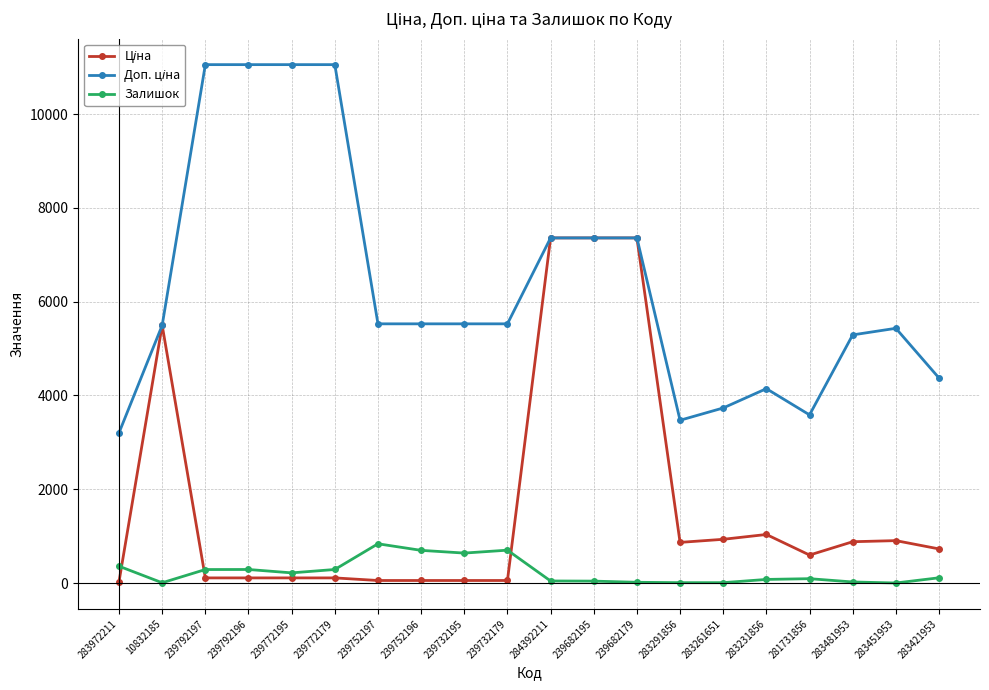

Is it true that Залишок equals 289.0 at 239792197?

True